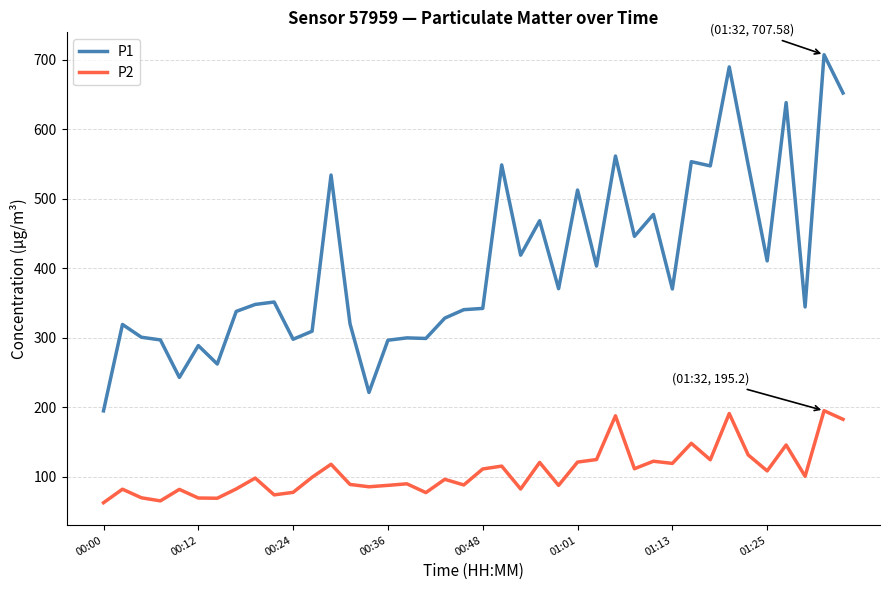

True or false: P2 and P1 intersect in this chart.

False